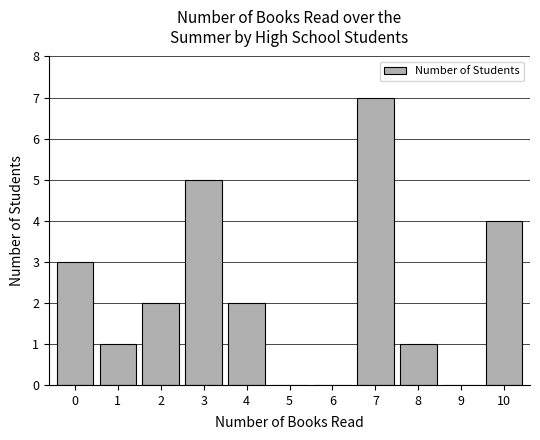

Reading left to right, what are all the values shown in this chart?

0=3	1=1	2=2	3=5	4=2	5=0	6=0	7=7	8=1	9=0	10=4